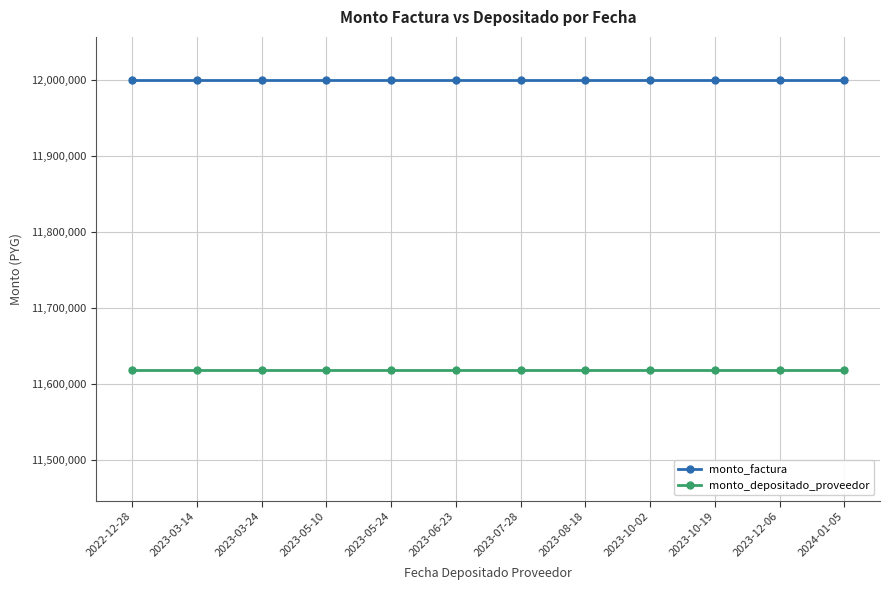

What is the average value of the monto_factura series?

12000000